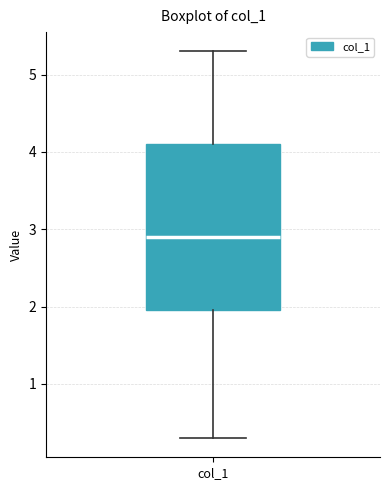

Where is the lower edge of the box for col_1 on the y-axis? The values are not printed on the chart, so give them approximately, as read against the axis.

2.0